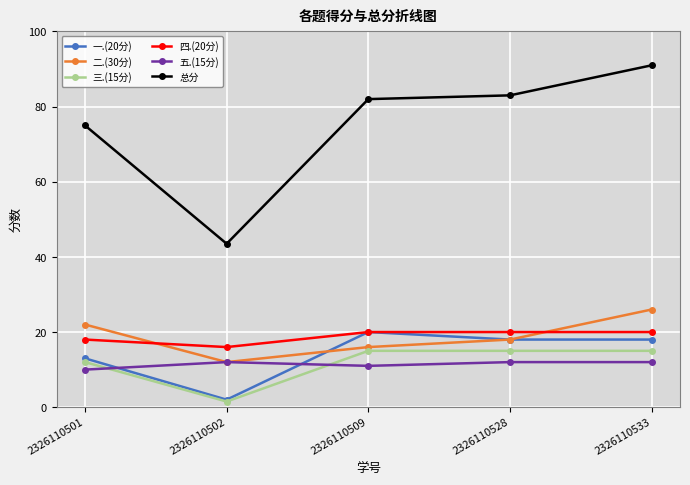

True or false: 总分 and 四.(20分) intersect in this chart.

False